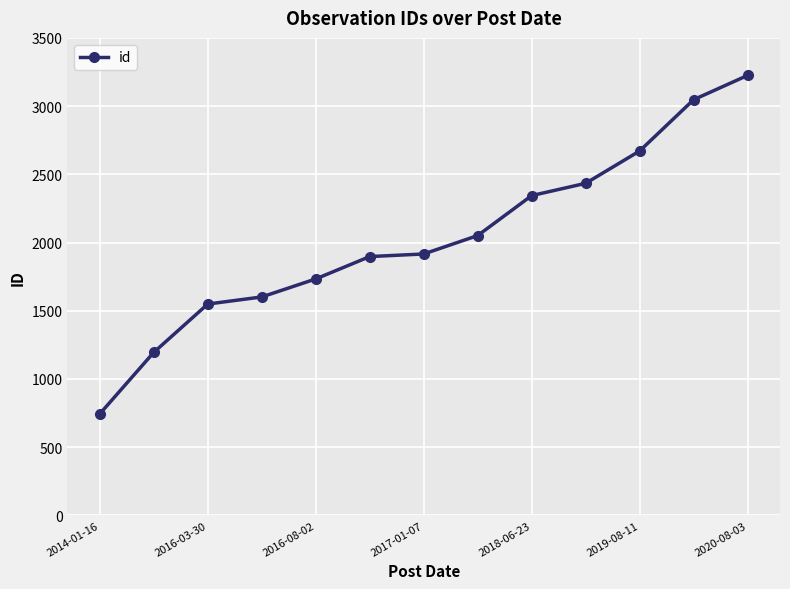

What is the value of the 2nd point from the left?

1195